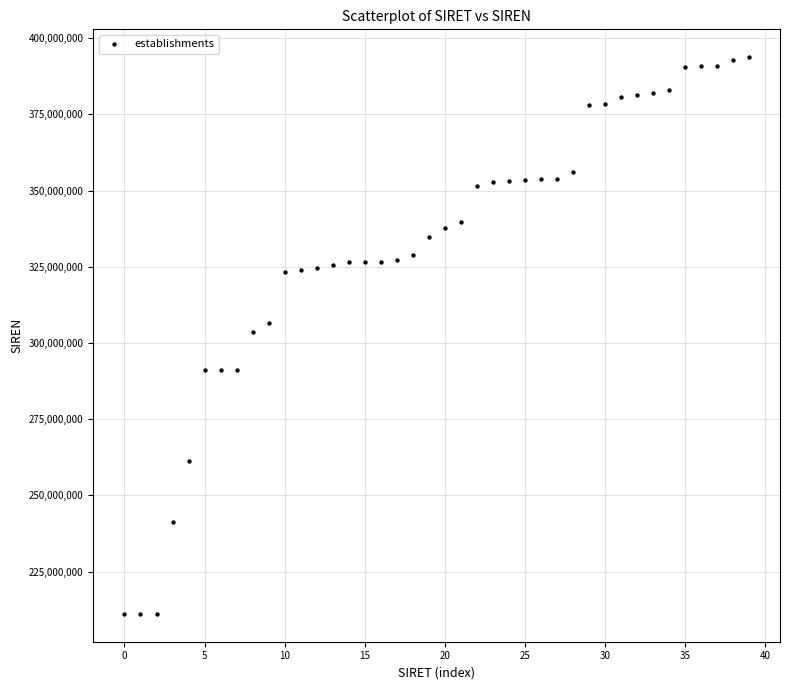

What is the range of Y values (max minus min)?

182673499